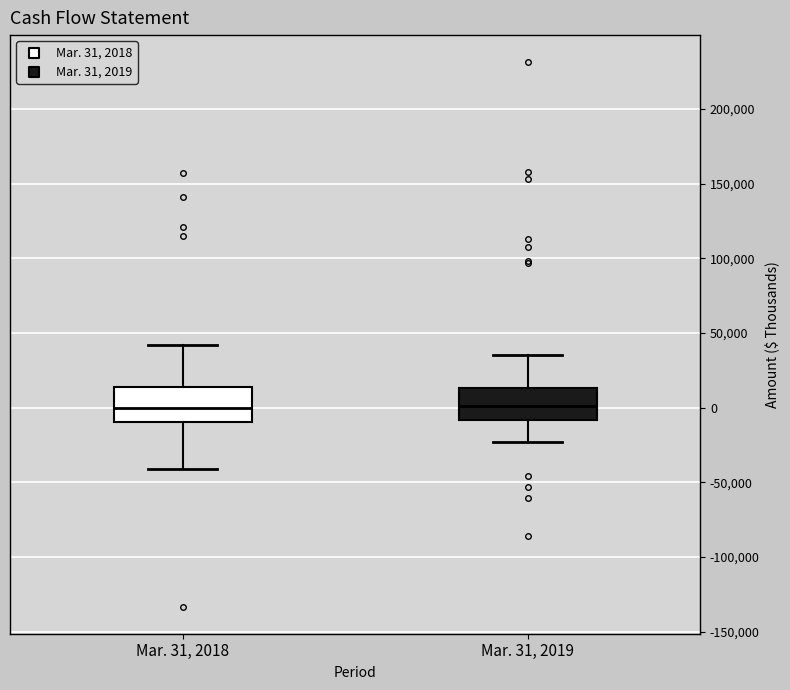

Where does the median line of the box for Mar. 31, 2019 sit on the y-axis? The values are not printed on the chart, so give them approximately, as read against the axis.

0